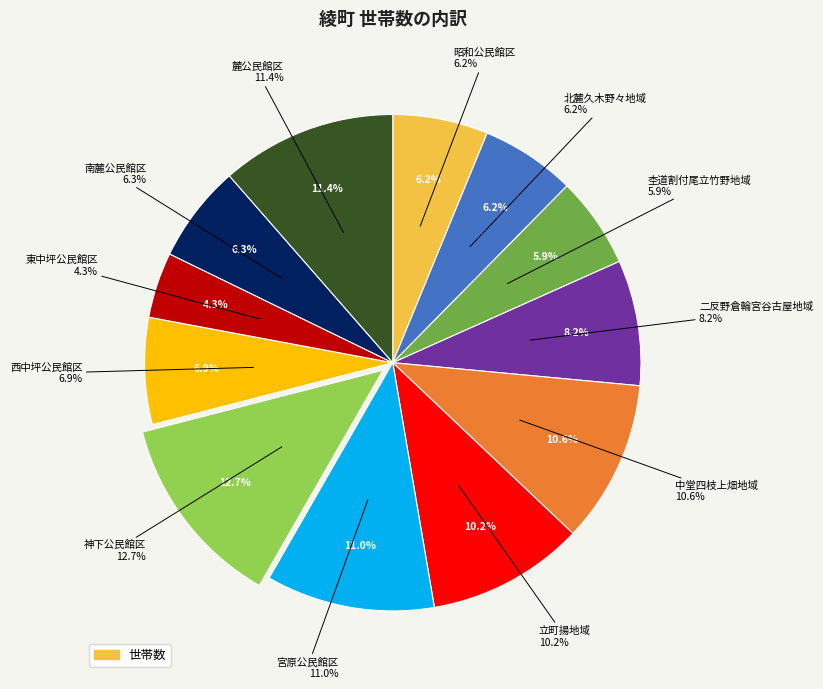

Is it true that 杢道割付尾立竹野地域 is 1% of the pie?

False